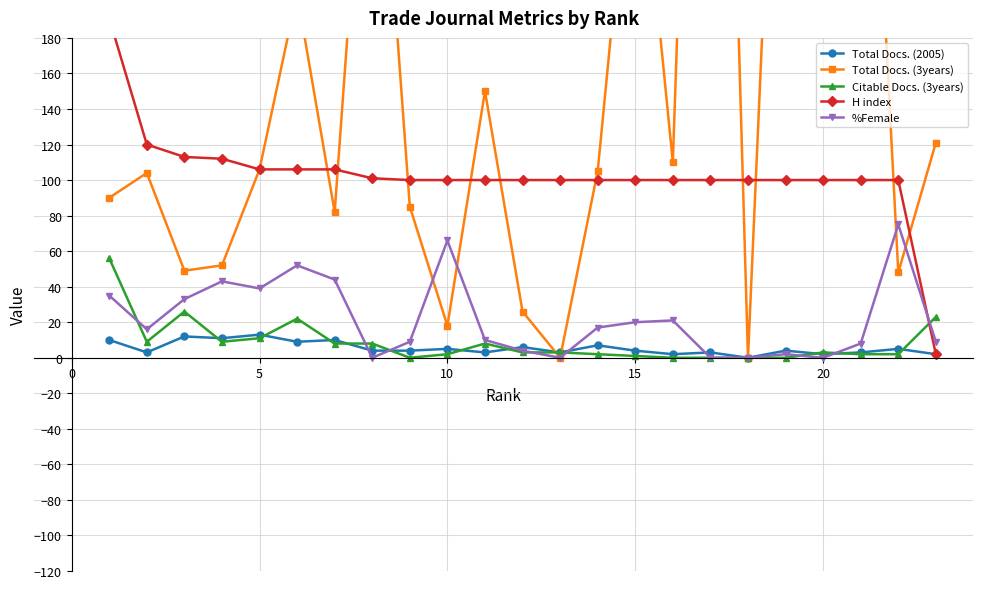

True or false: Total Docs. (2005) and H index intersect in this chart.

False